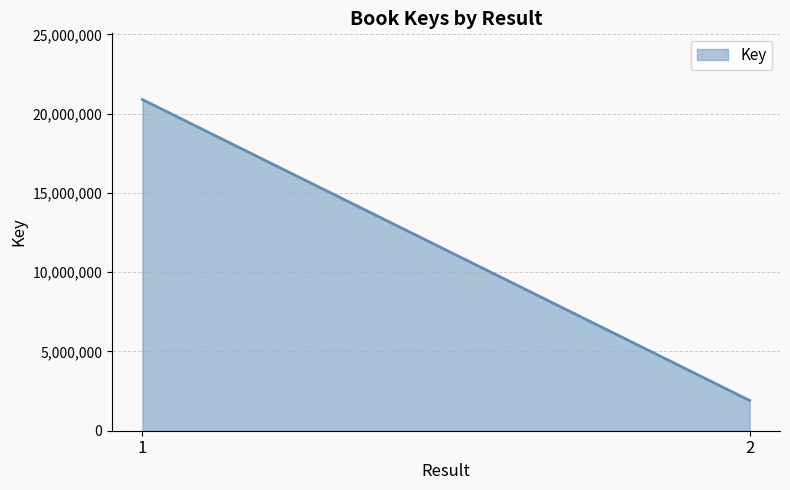

What is the maximum value shown in the chart?

20894568.0